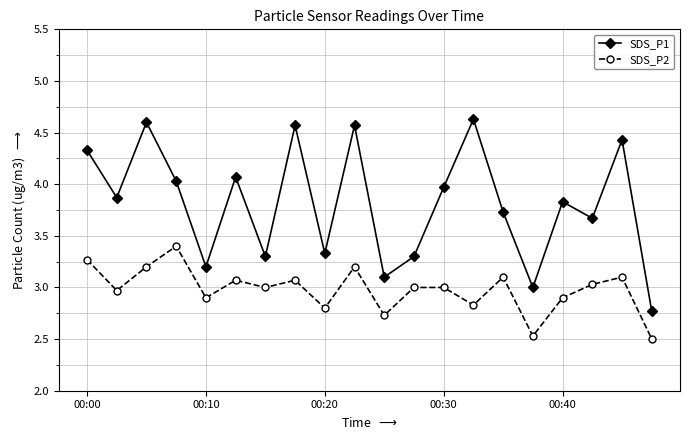

Rank the series by their average value, from lowest to highest.

SDS_P2, SDS_P1